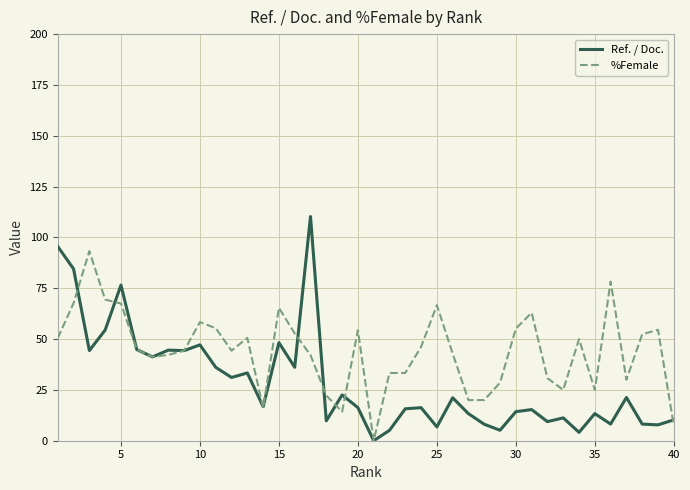

What is the maximum value shown in the chart?

110.3